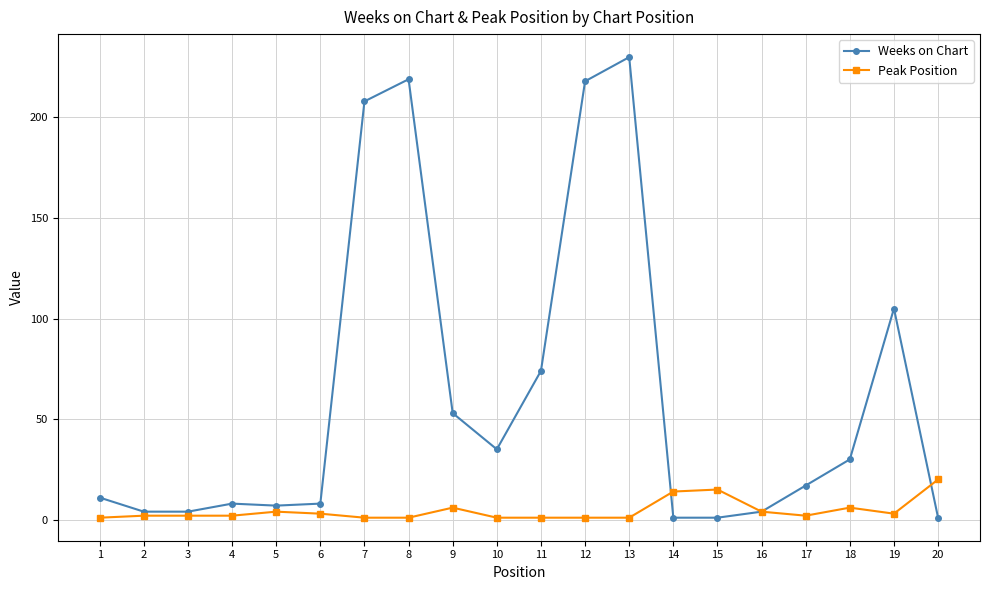

Which series has the widest spread of values?

Weeks on Chart